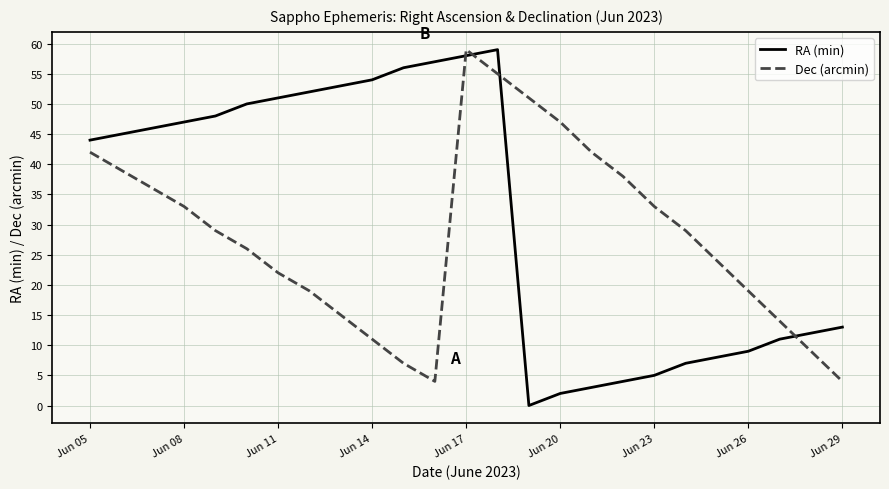

List the series in order of their overall mean, lowest first.

Dec (arcmin), RA (min)